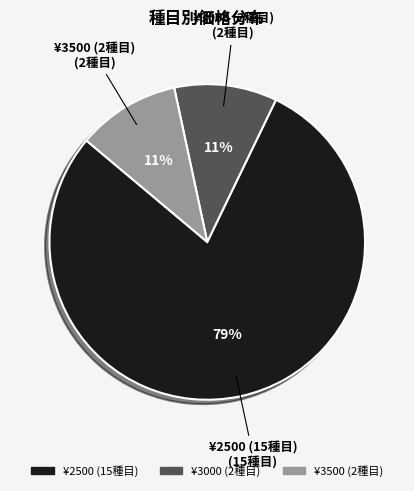

To the nearest percent, what is the average slice percentage?

33%